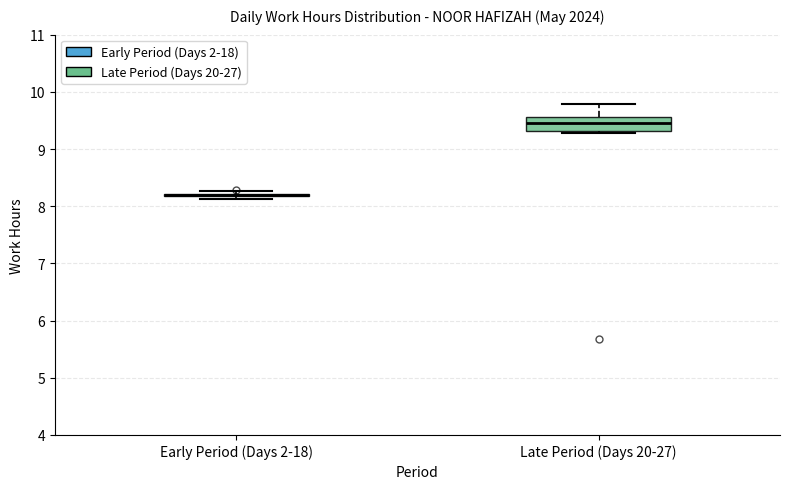

Reading left to right, read every box against the y-axis: the position of its median line, the range the box covers, and the ends of its whiskers. The values are not printed on the chart, so give them approximately, as read against the axis.

Early Period (Days 2-18): box collapsed to a line at 8.2, whiskers 8.1 to 8.3
Late Period (Days 20-27): median 9.5, box 9.3 to 9.6, whiskers 9.3 (just below the box's lower edge) to 9.8